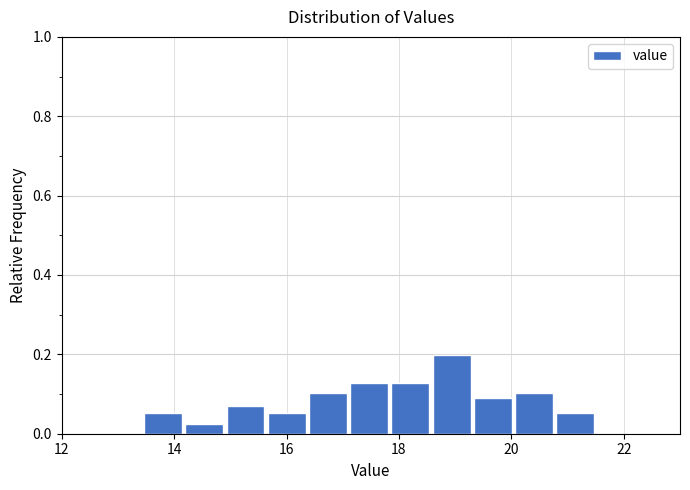

Around what value on the x-axis is the tallest bar? Give the approximate position of its centre, as read against the axis.

19.0